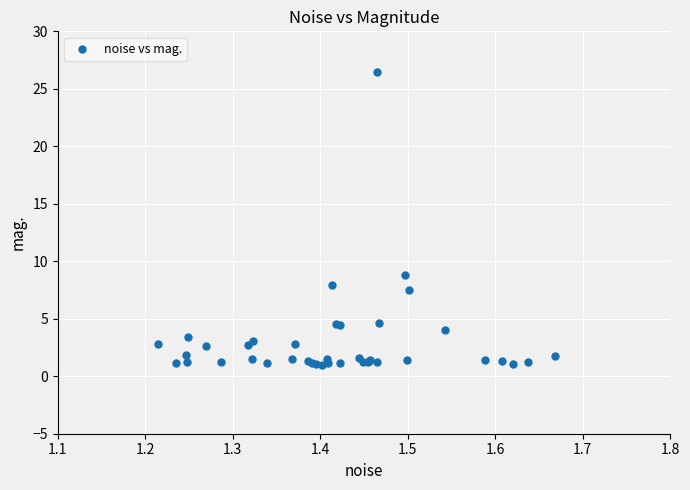

What Y value in the scatter plot is closest to 13?

8.8